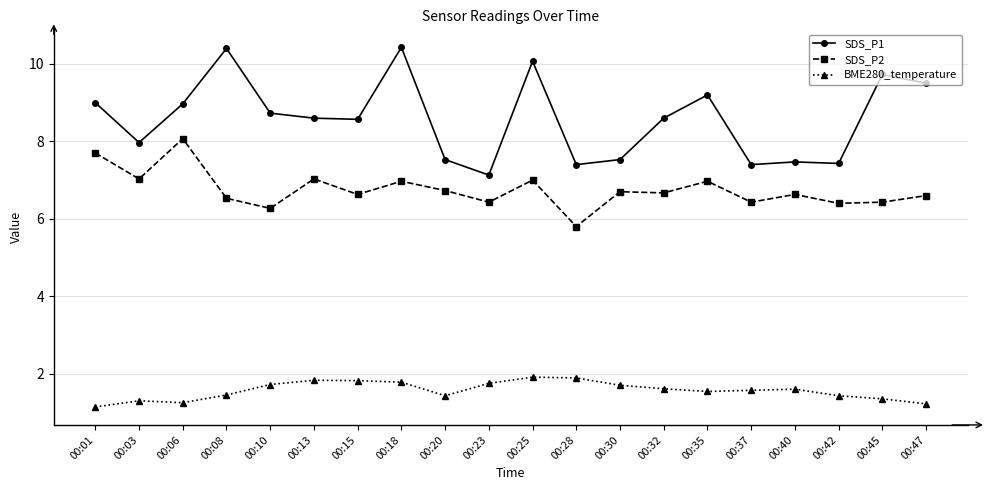

True or false: SDS_P1 has more than 1 interior local peaks.

True